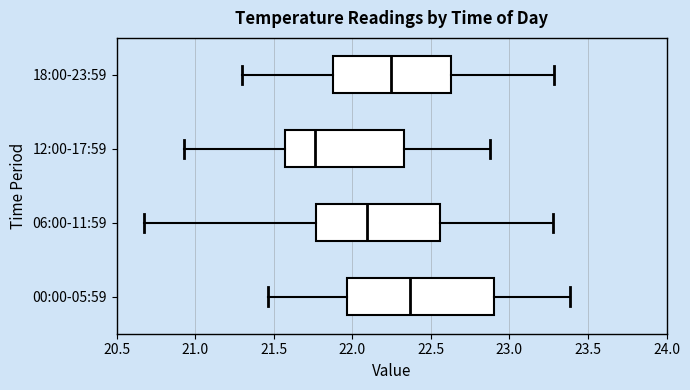

Reading bottom to top, transcribe this box plot: for each box, give where its median line is, the range the box spans, and where its two whiskers end, as read against the x-axis. The values are not printed on the chart, so give them approximately, as read against the axis.

00:00-05:59: median 22.35, box 21.95 to 22.90, whiskers 21.45 to 23.40
06:00-11:59: median 22.10, box 21.75 to 22.55, whiskers 20.65 to 23.30
12:00-17:59: median 21.75, box 21.55 to 22.35, whiskers 20.95 to 22.85
18:00-23:59: median 22.25, box 21.85 to 22.65, whiskers 21.30 to 23.30